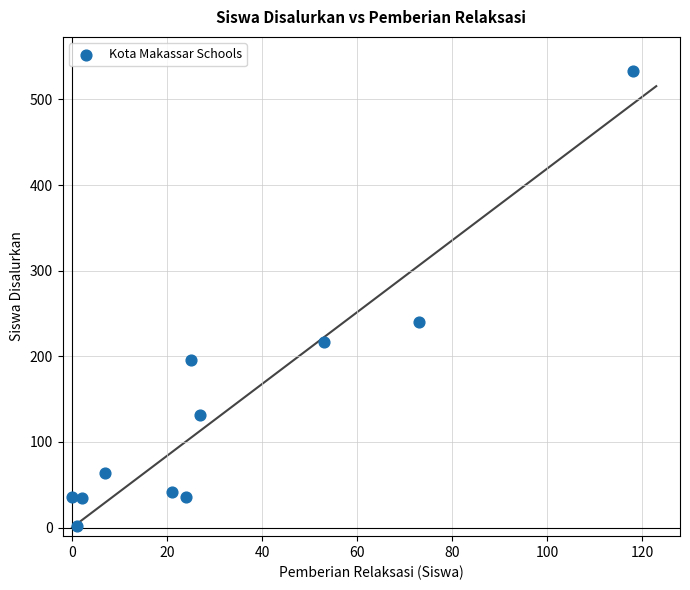

What is the range of X values (max minus min)?

118